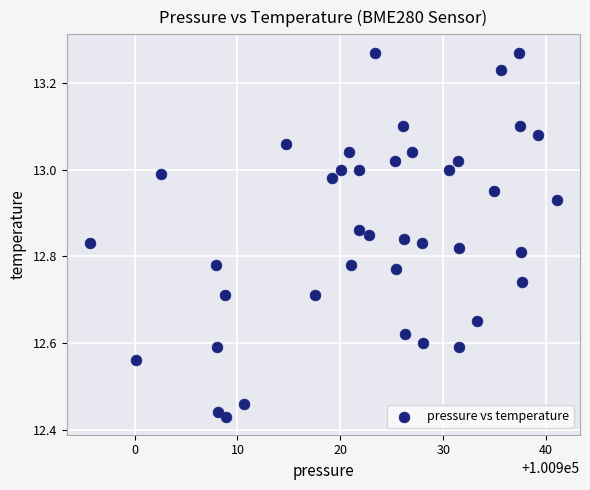

What is the range of Y values (max minus min)?

0.8